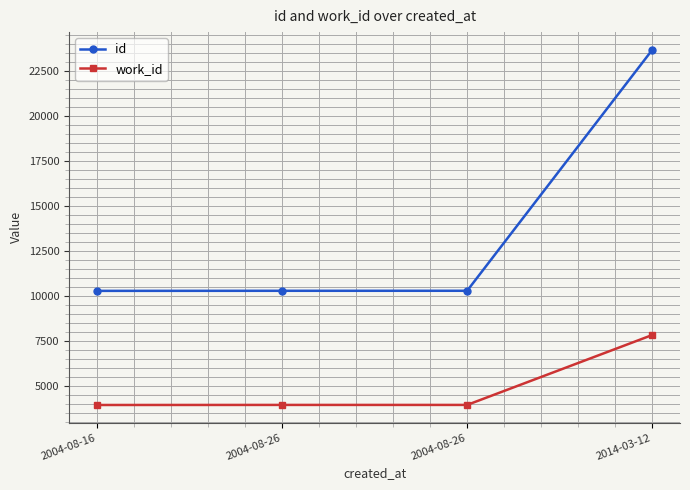

The value of id at 2004-08-26 is 10297. True or false?

True